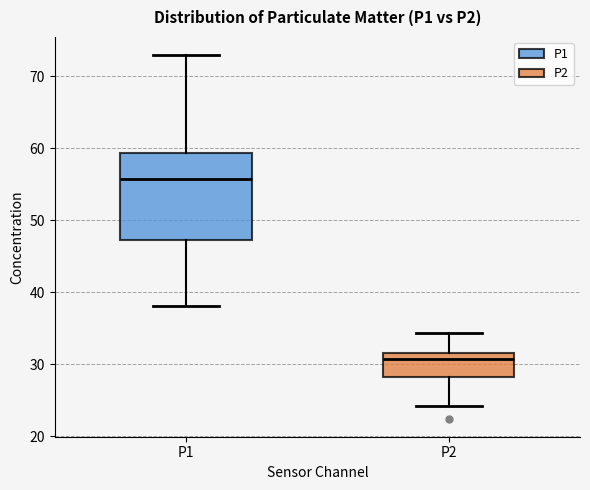

Which box is the tallest, from its lower edge to its upper edge?

P1